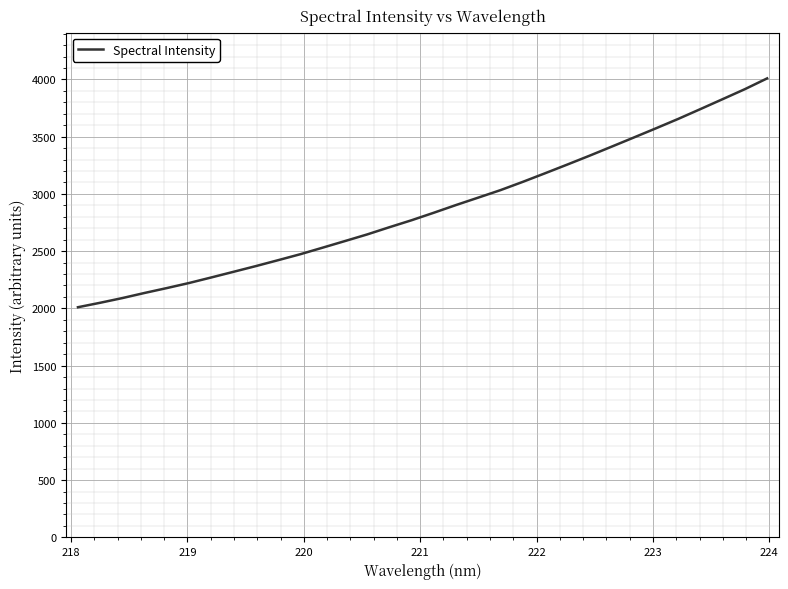

What is the maximum value shown in the chart?

4008.9